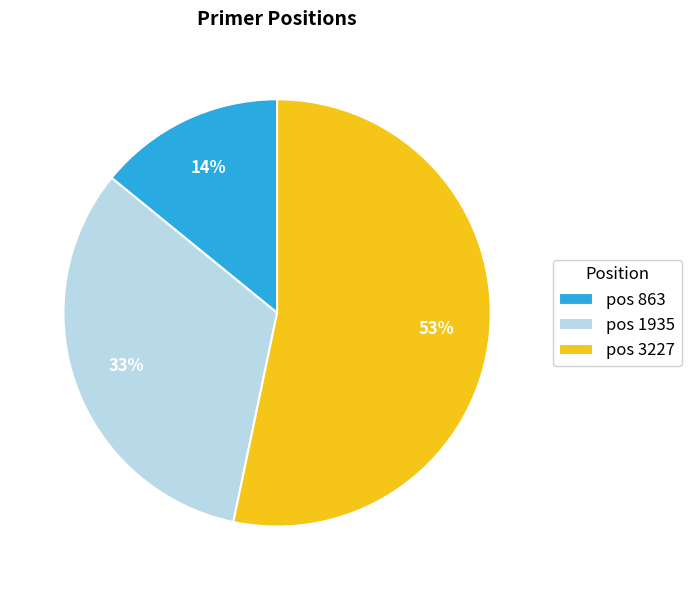

To the nearest percent, what percentage of the pie is pos 863?

14%